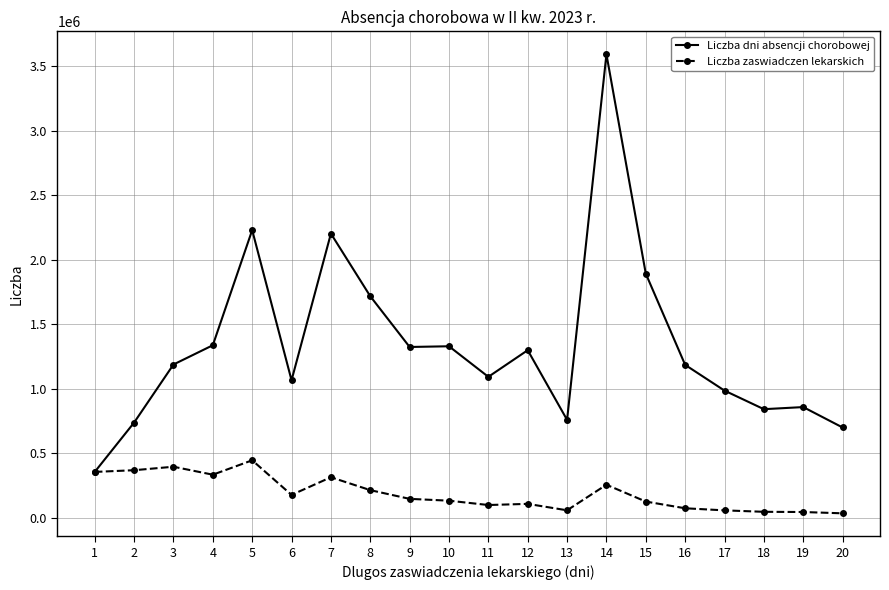

At how many categories does at least one series exceed 2948087?

1